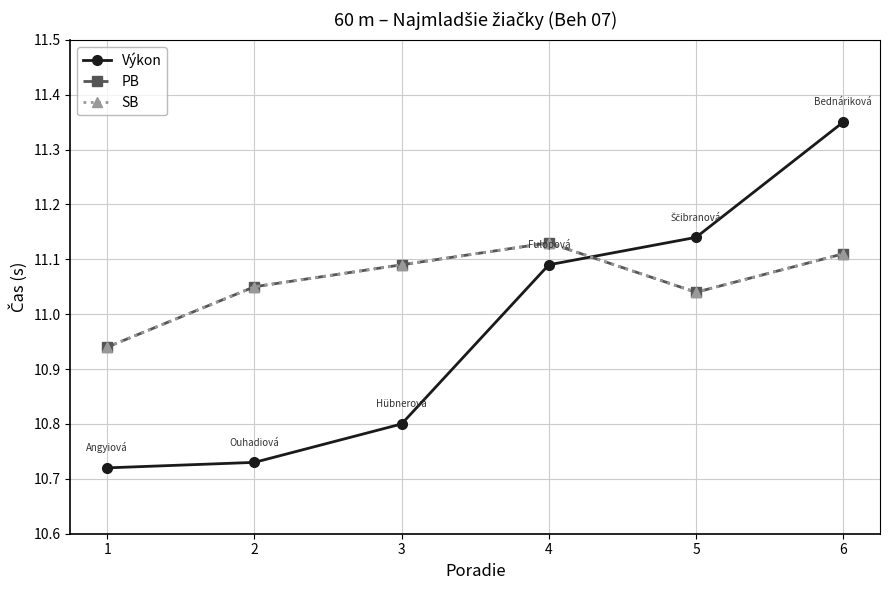

How many intersections are there between Výkon and PB?

1